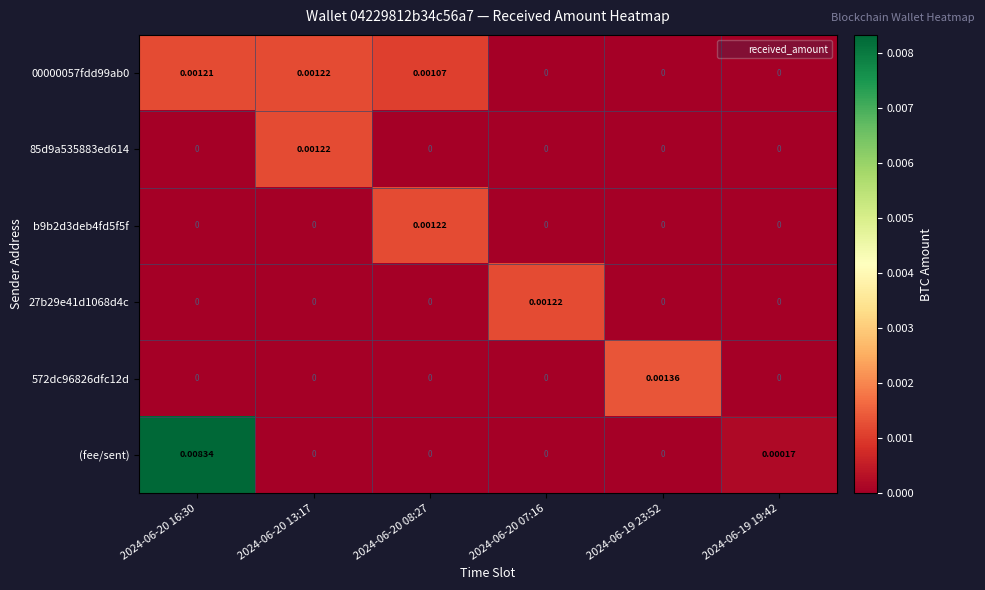

Which series has the largest range (max minus min)?

(fee/sent)